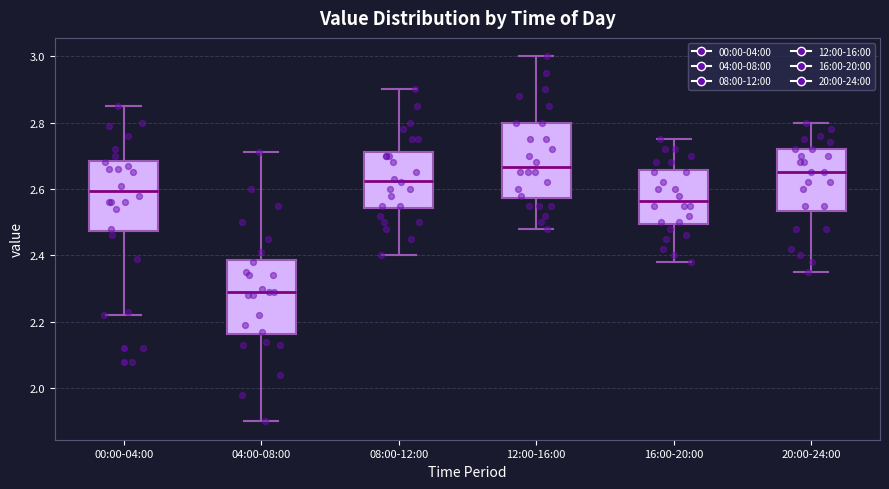

Reading left to right, read every box against the y-axis: the position of its median line, the range the box covers, and the ends of its whiskers. The values are not printed on the chart, so give them approximately, as read against the axis.

00:00-04:00: median 2.60, box 2.48 to 2.68, whiskers 2.22 to 2.86
04:00-08:00: median 2.30, box 2.16 to 2.38, whiskers 1.90 to 2.72
08:00-12:00: median 2.62, box 2.54 to 2.72, whiskers 2.40 to 2.90
12:00-16:00: median 2.66, box 2.58 to 2.80, whiskers 2.48 to 3.00
16:00-20:00: median 2.56, box 2.50 to 2.66, whiskers 2.38 to 2.76
20:00-24:00: median 2.66, box 2.54 to 2.72, whiskers 2.36 to 2.80